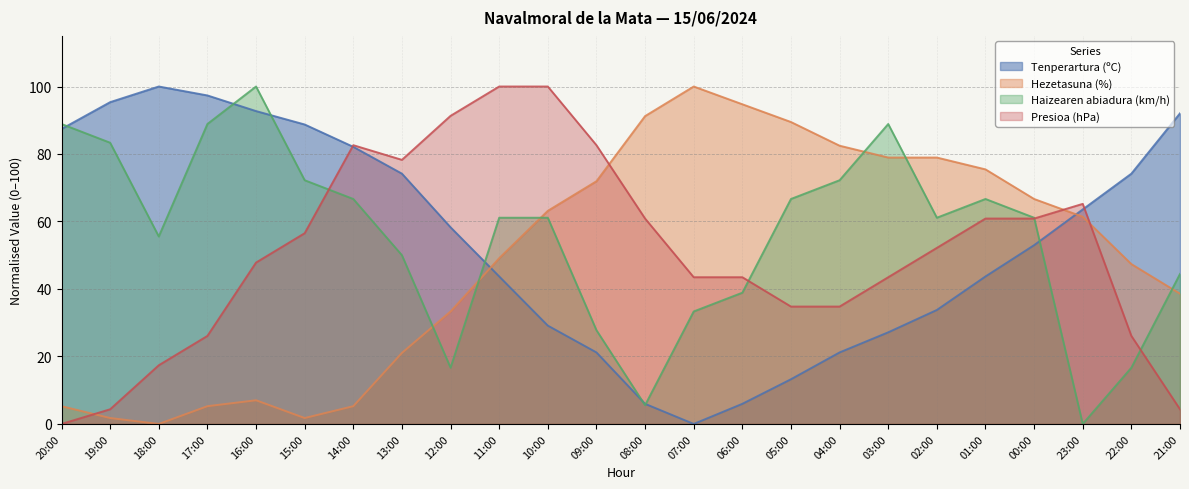

How many interior local peaks does the Hezetasuna (%) series have?

2